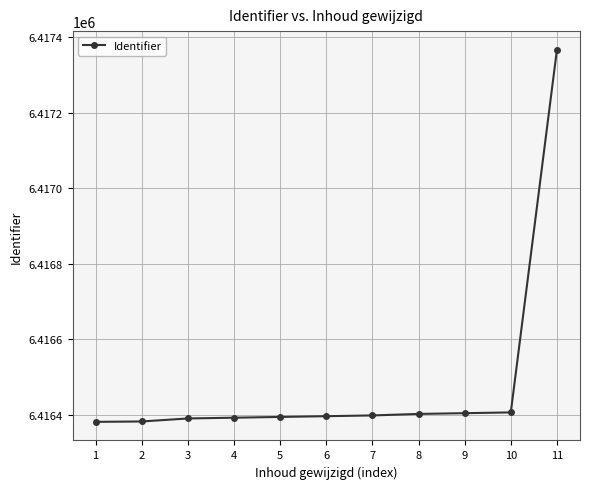

What is the value of the 2nd point from the left?

6416382